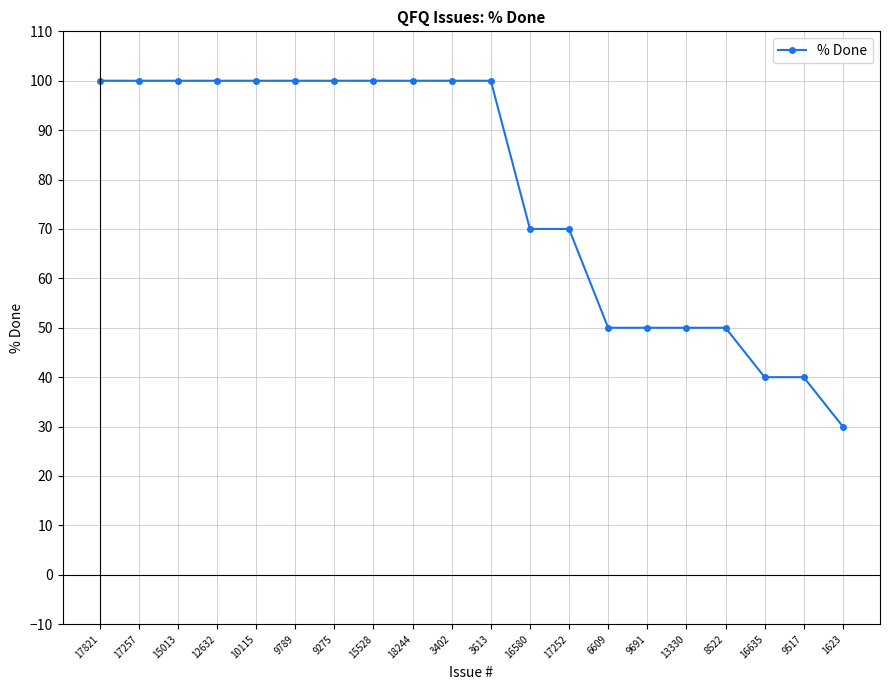

Approximately how many times larger is the value at 17821 compared to 3613?

1.0